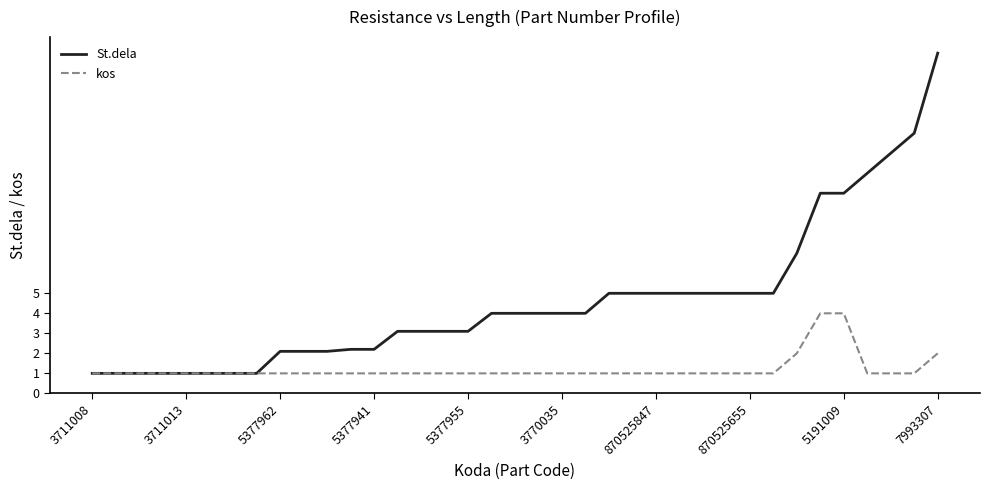

How many categories are shown in the chart?

37